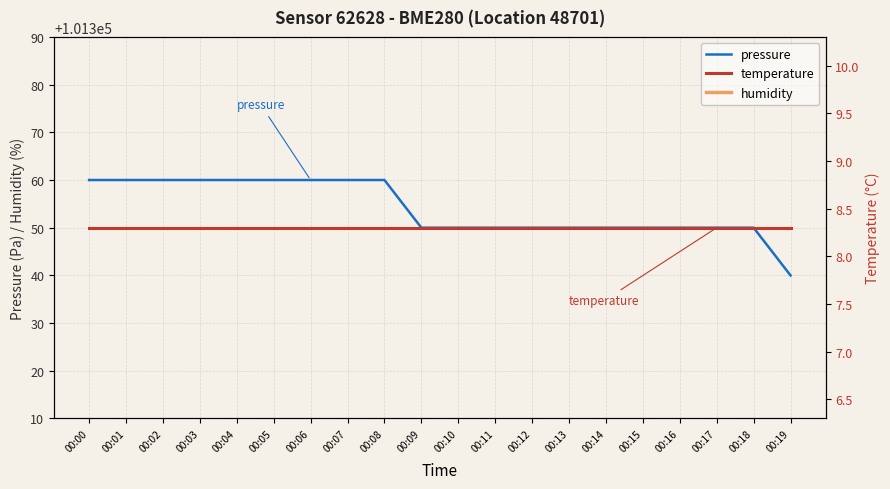

How many lines are shown in the chart?

3